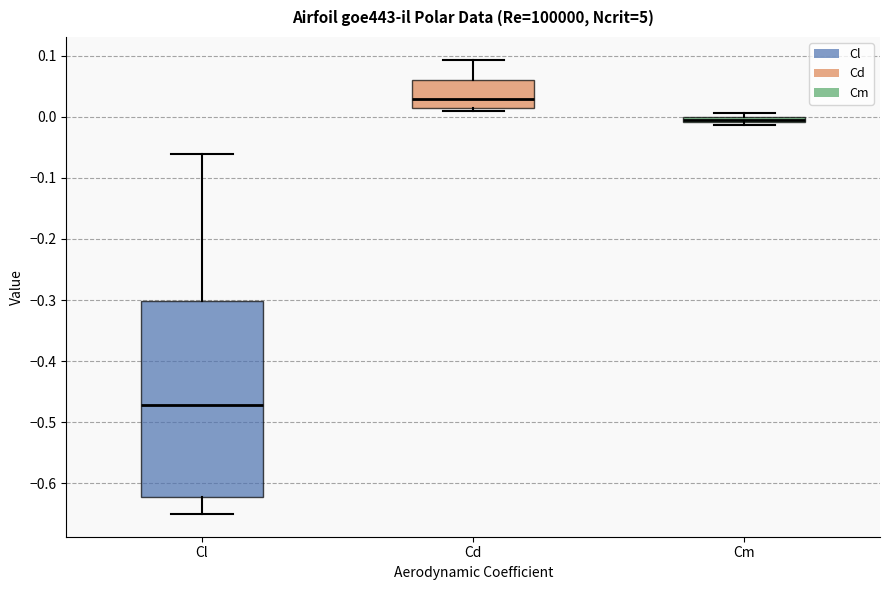

Which box has the lowest median line?

Cl